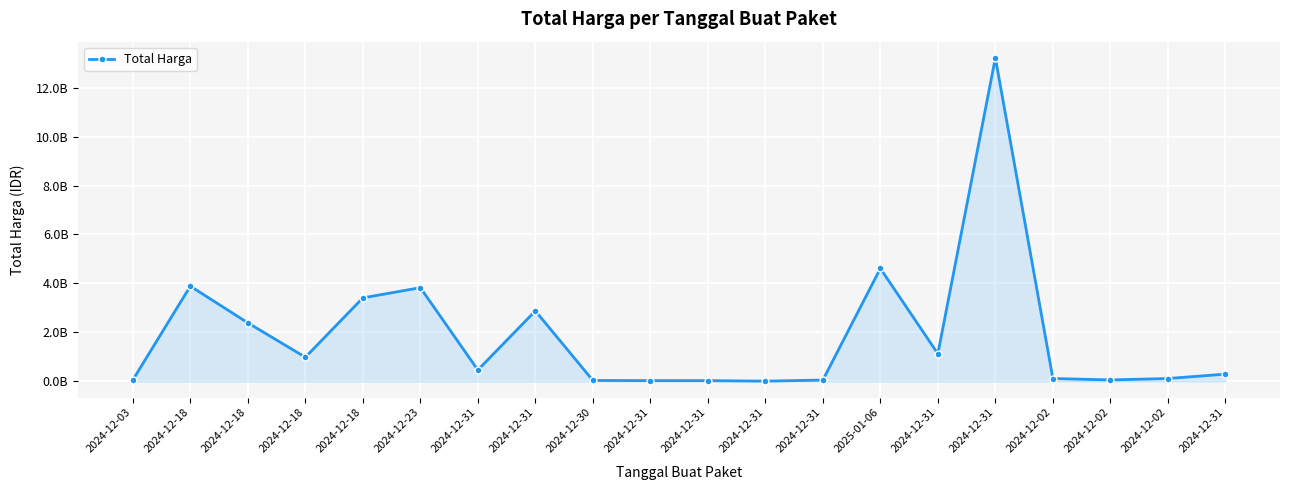

What is the label of the 3rd point from the left?

2024-12-18